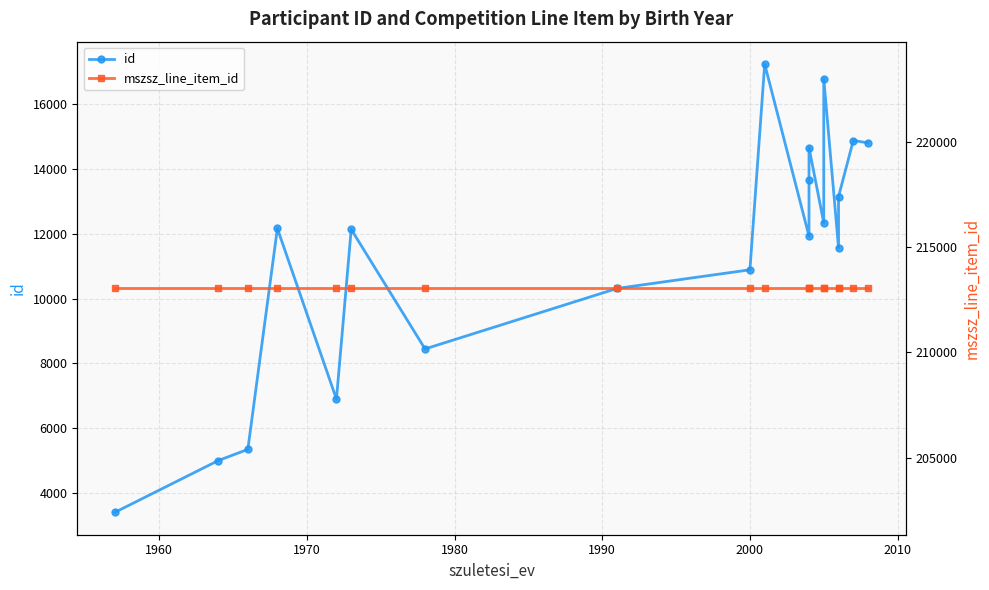

What is the difference between the maximum and minimum values in the id series?

13827